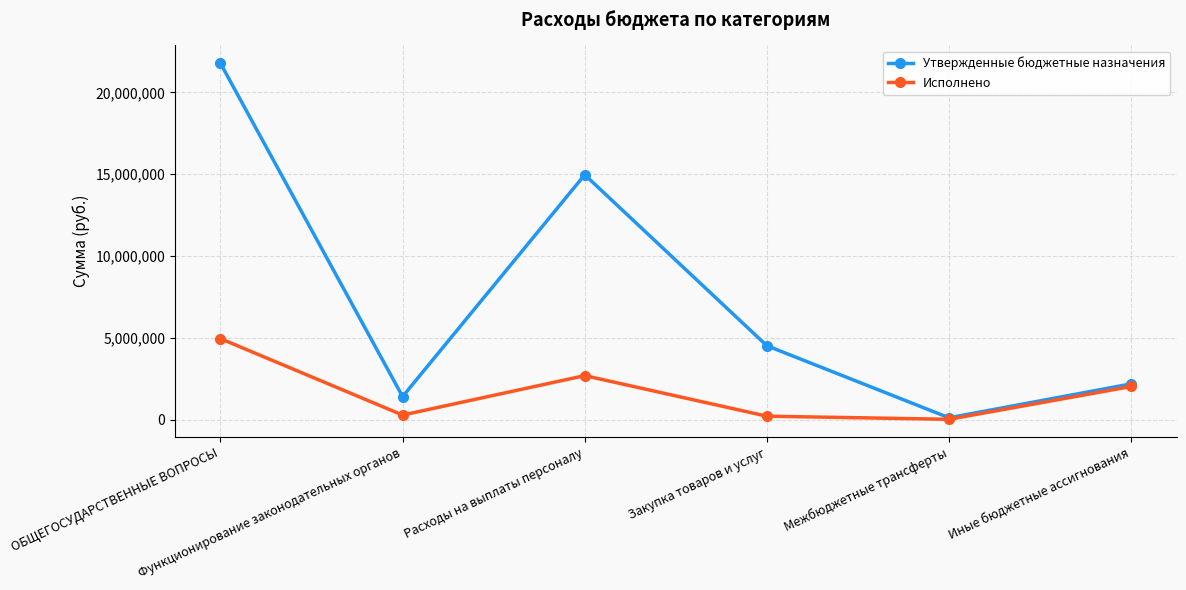

At which category is the sum across all series the highest?

ОБЩЕГОСУДАРСТВЕННЫЕ ВОПРОСЫ